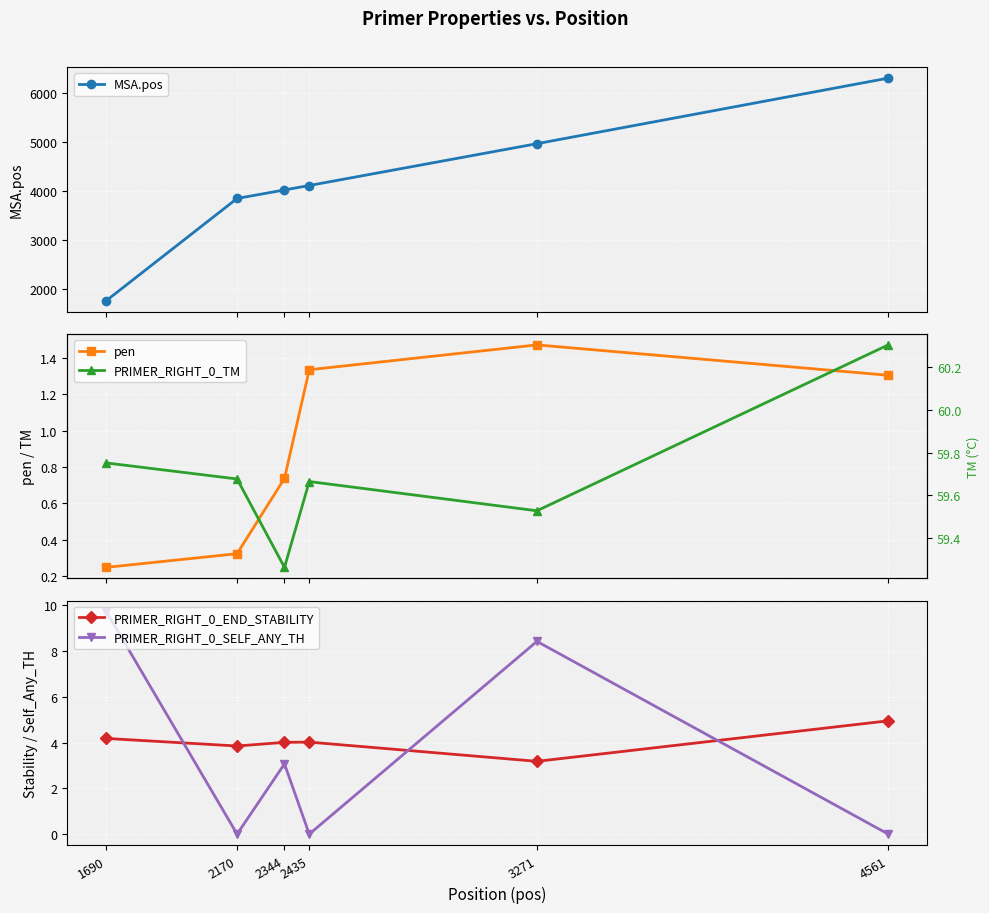

What are all the series names shown in the legend?

MSA.pos, pen, PRIMER_RIGHT_0_END_STABILITY, PRIMER_RIGHT_0_SELF_ANY_TH, PRIMER_RIGHT_0_TM